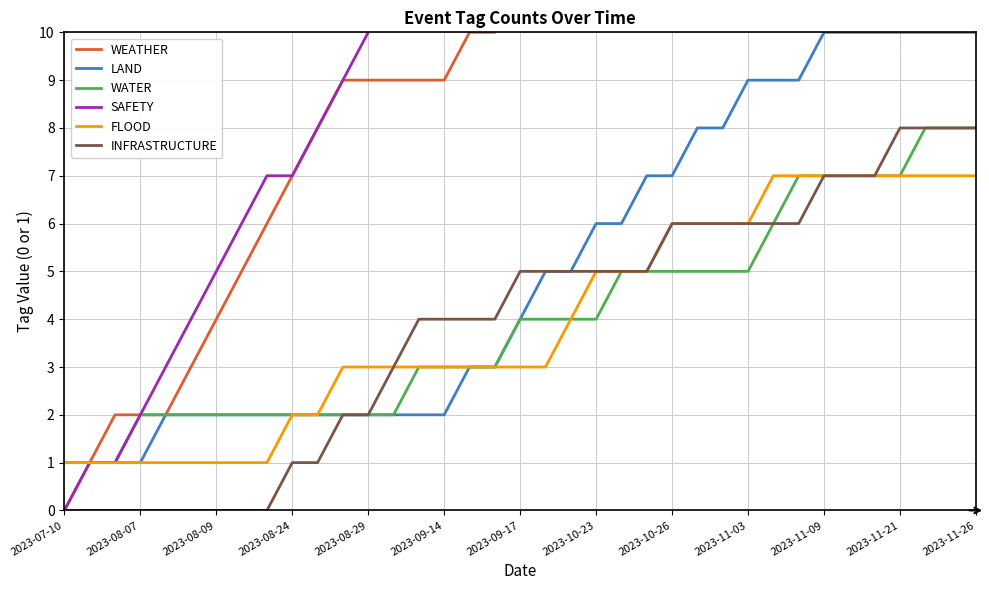

What is the highest value of the INFRASTRUCTURE series?

8